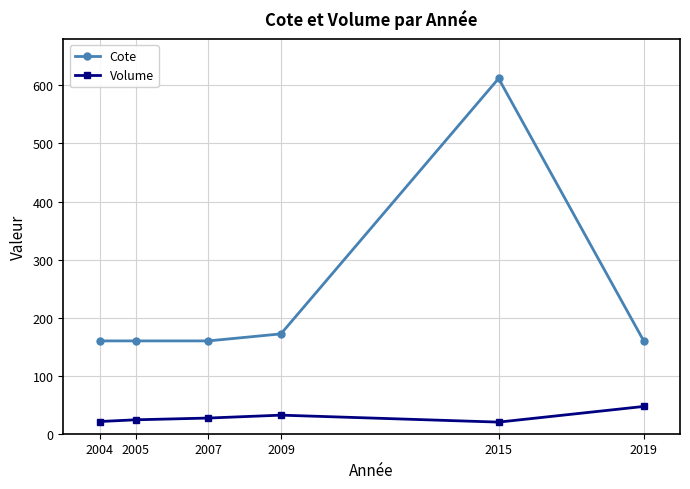

At which label is Volume closest to 33?

2009